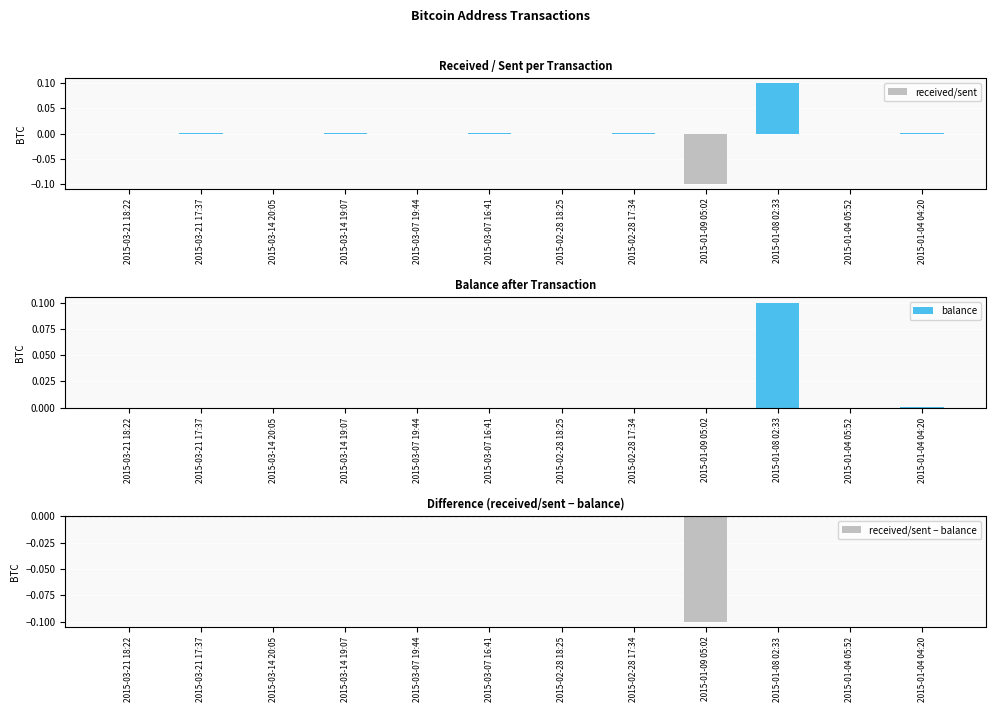

Reading left to right, extract all data points from this chart.

received/sent: 2015-03-21 18:22=-0.0	2015-03-21 17:37=0.0	2015-03-14 20:05=-0.0	2015-03-14 19:07=0.0	2015-03-07 19:44=-0.0	2015-03-07 16:41=0.0	2015-02-28 18:25=-0.0	2015-02-28 17:34=0.0	2015-01-09 05:02=-0.1	2015-01-08 02:33=0.1	2015-01-04 05:52=-0.0	2015-01-04 04:20=0.0
balance: 2015-03-21 18:22=0.0	2015-03-21 17:37=0.0	2015-03-14 20:05=0.0	2015-03-14 19:07=0.0	2015-03-07 19:44=0.0	2015-03-07 16:41=0.0	2015-02-28 18:25=0.0	2015-02-28 17:34=0.0	2015-01-09 05:02=0.0	2015-01-08 02:33=0.1	2015-01-04 05:52=0.0	2015-01-04 04:20=0.0
received/sent − balance: 2015-03-21 18:22=-0.0	2015-03-21 17:37=0.0	2015-03-14 20:05=-0.0	2015-03-14 19:07=0.0	2015-03-07 19:44=-0.0	2015-03-07 16:41=0.0	2015-02-28 18:25=-0.0	2015-02-28 17:34=0.0	2015-01-09 05:02=-0.1	2015-01-08 02:33=0.0	2015-01-04 05:52=-0.0	2015-01-04 04:20=0.0